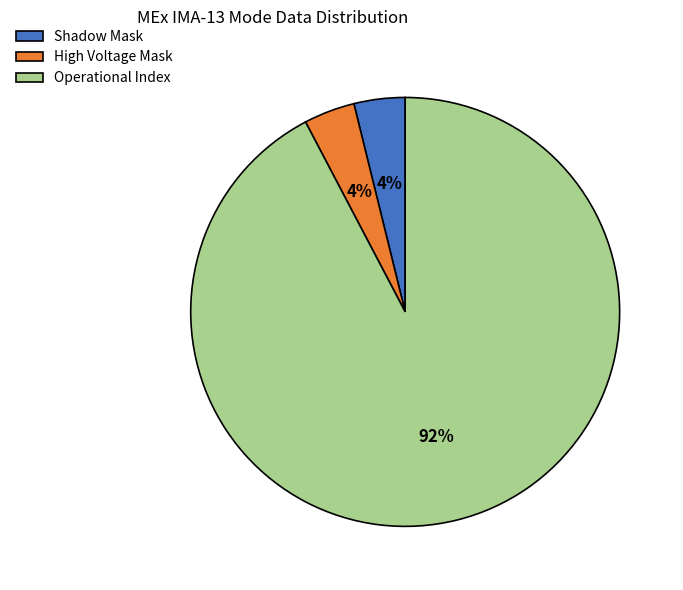

To the nearest percent, what is the combined percentage of Operational Index and High Voltage Mask?

96%